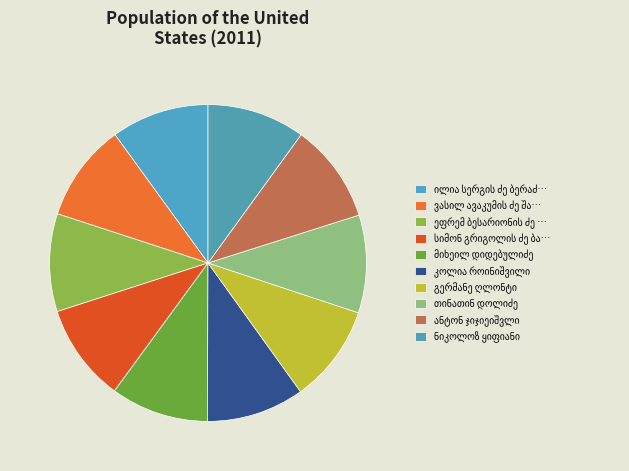

How many slices are in this pie chart?

10